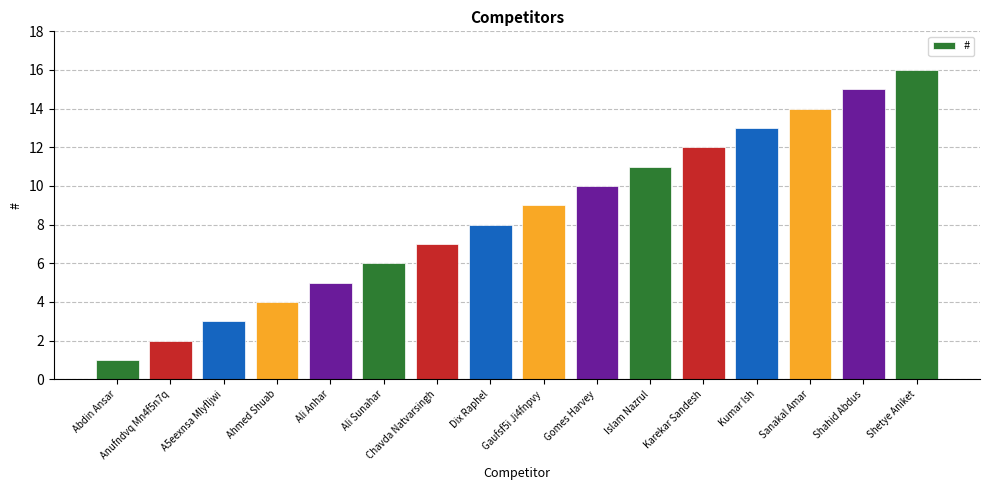

Which has a higher value, Anufndvq Mn4f5n7q or Gaufsf5i Ji4fnpvy?

Gaufsf5i Ji4fnpvy